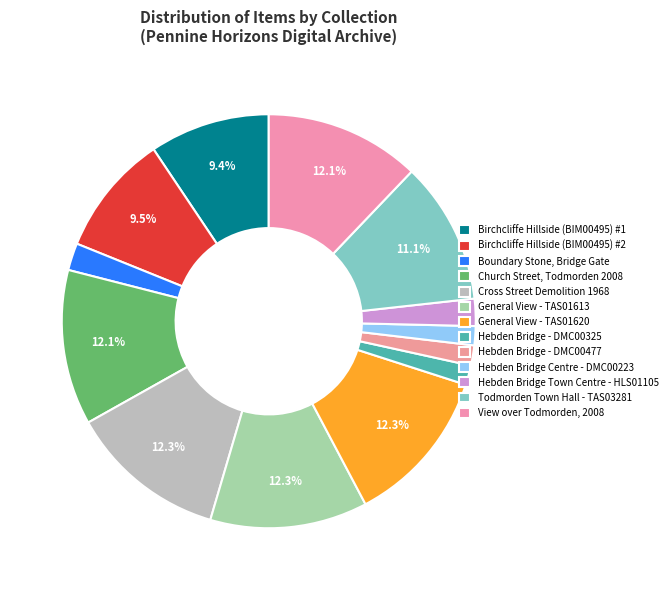

Is there a majority slice in this chart?

No